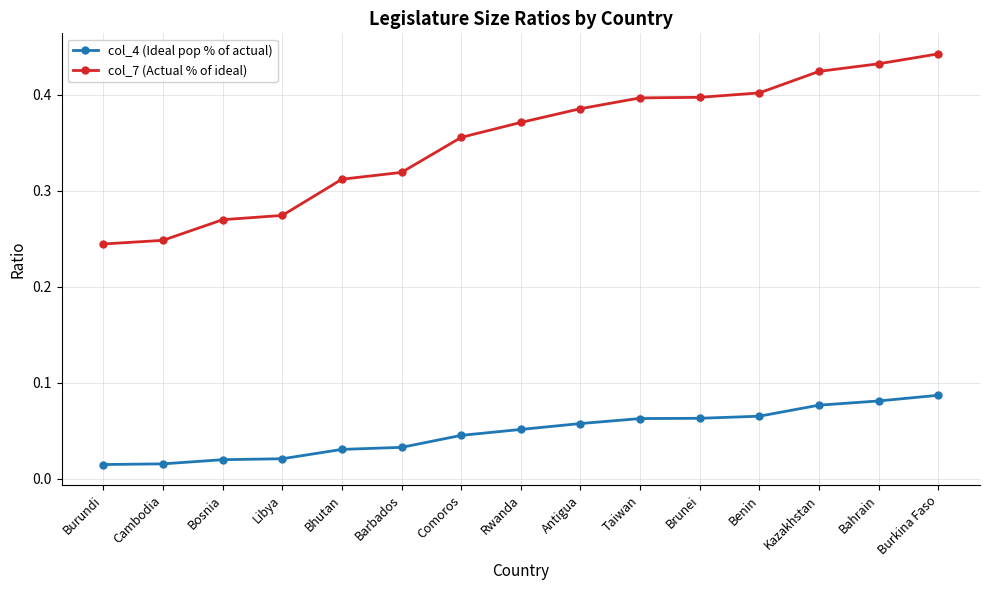

Is the value of col_4 (Ideal pop % of actual) at Benin greater than the value of col_7 (Actual % of ideal) at Burundi?

No